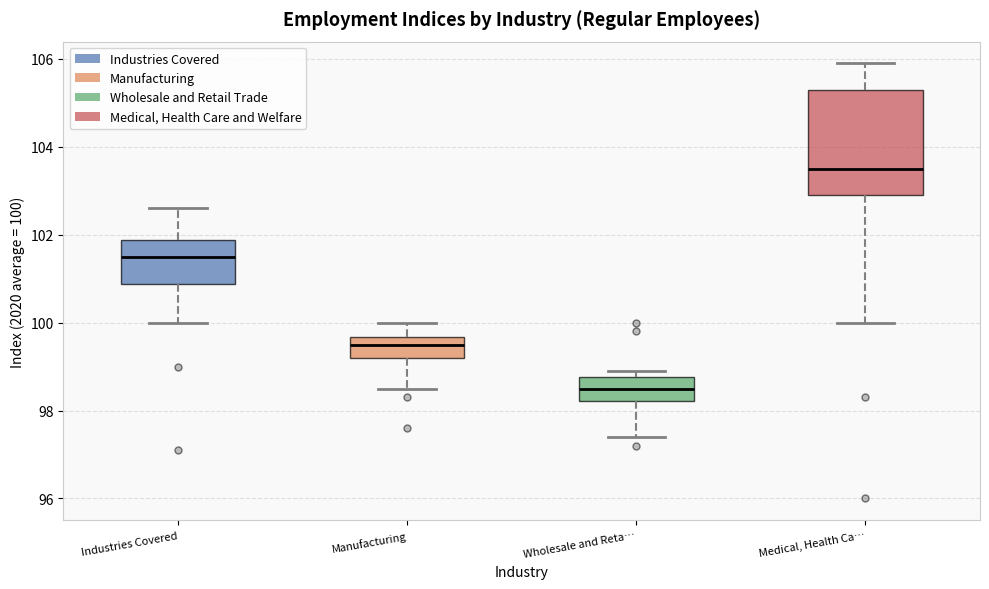

Which box's median line is the lowest?

Wholesale and Reta…